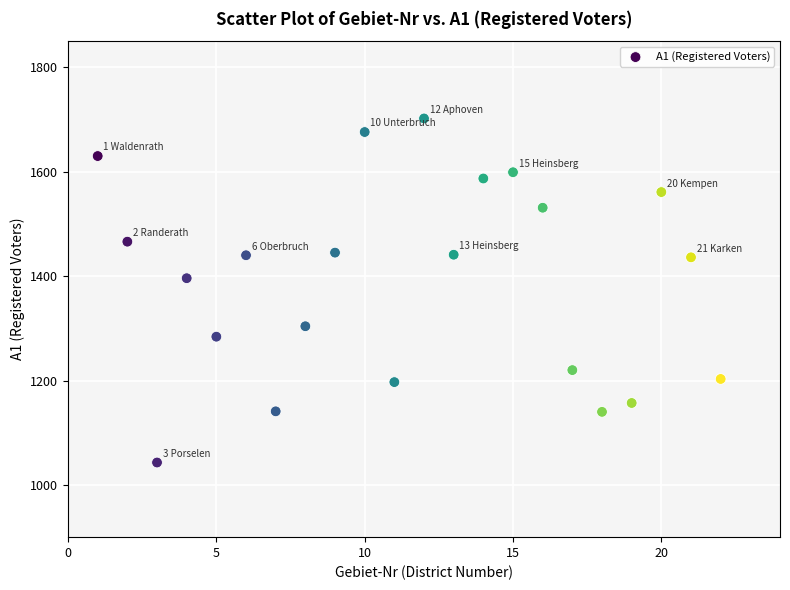

What Y value in the scatter plot is closest to 1372?

1396